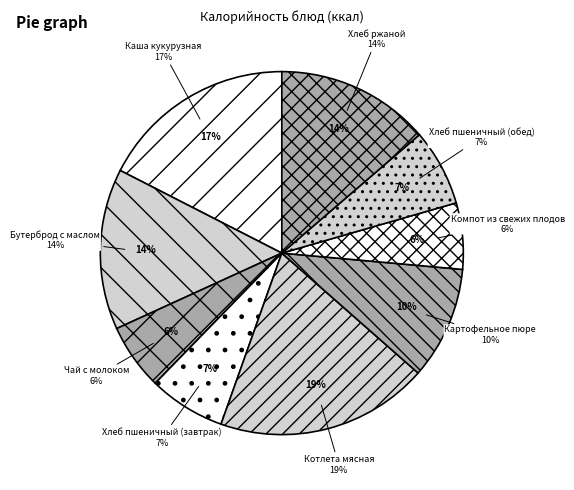

The Чай с молоком slice represents 6% of the pie. True or false?

True